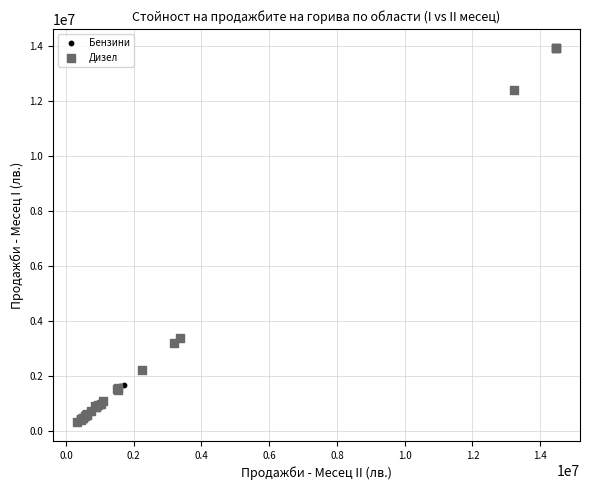

Which series has the largest Y range (max minus min)?

Дизел